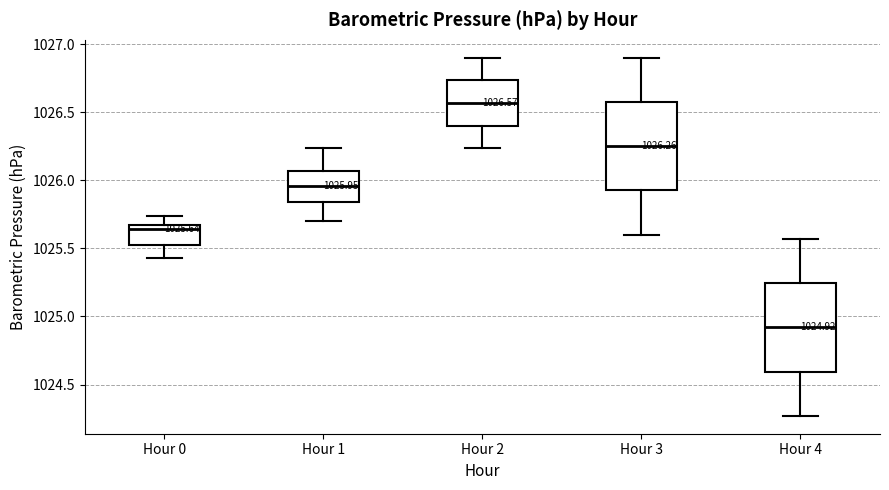

Which box's median line is the highest?

Hour 2